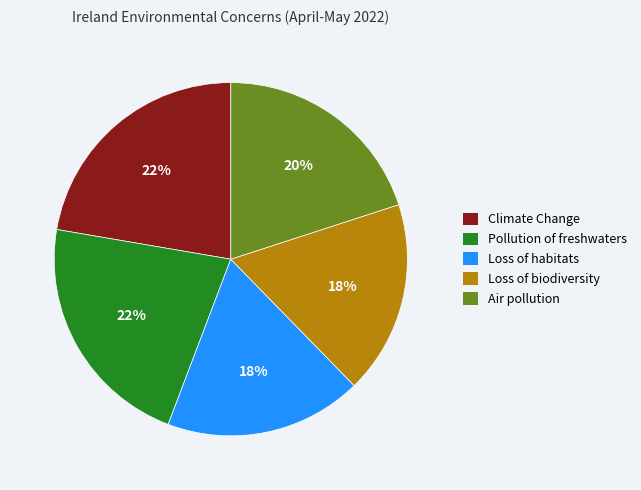

Is there a majority slice in this chart?

No